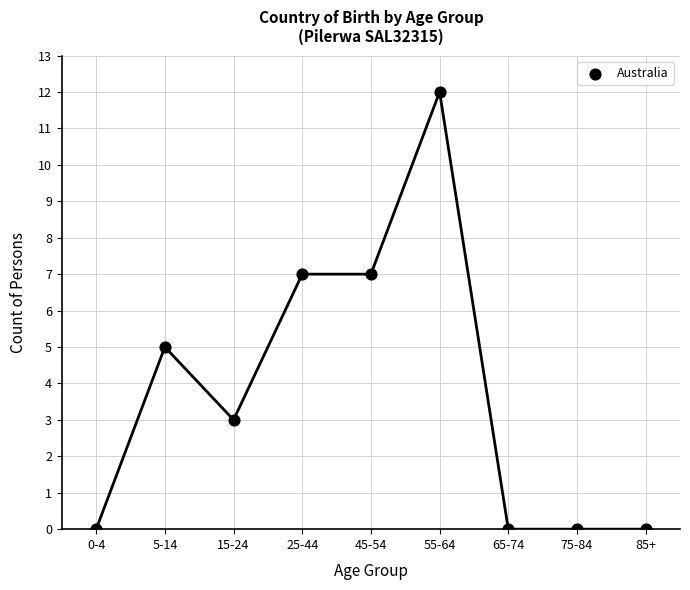

What is the range of Y values (max minus min)?

12